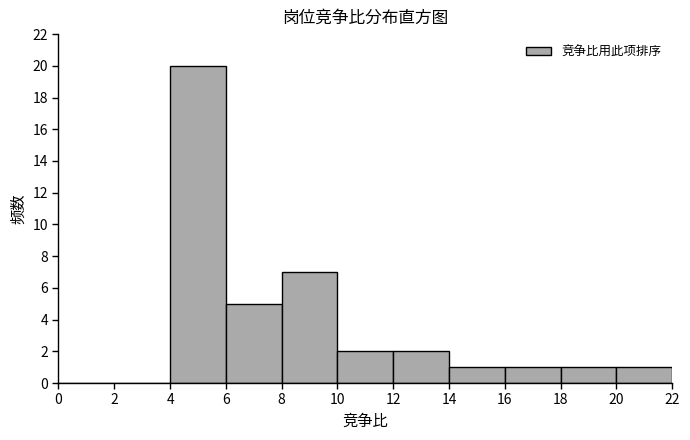

Reading left to right, transcribe this chart: for each bar, give the range it covers on the x-axis and its height. The values are not printed on the chart, so give them approximately, as read against the axis.

0 to 2: 0
2 to 4: 0
4 to 6: 20
6 to 8: 5
8 to 10: 7
10 to 12: 2
12 to 14: 2
14 to 16: 1
16 to 18: 1
18 to 20: 1
20 to 22: 1